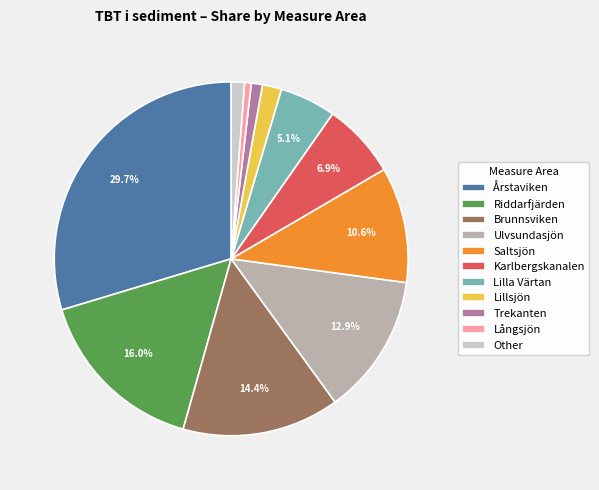

Approximately how many times larger is the value at Ulvsundasjön compared to Brunnsviken?

0.9